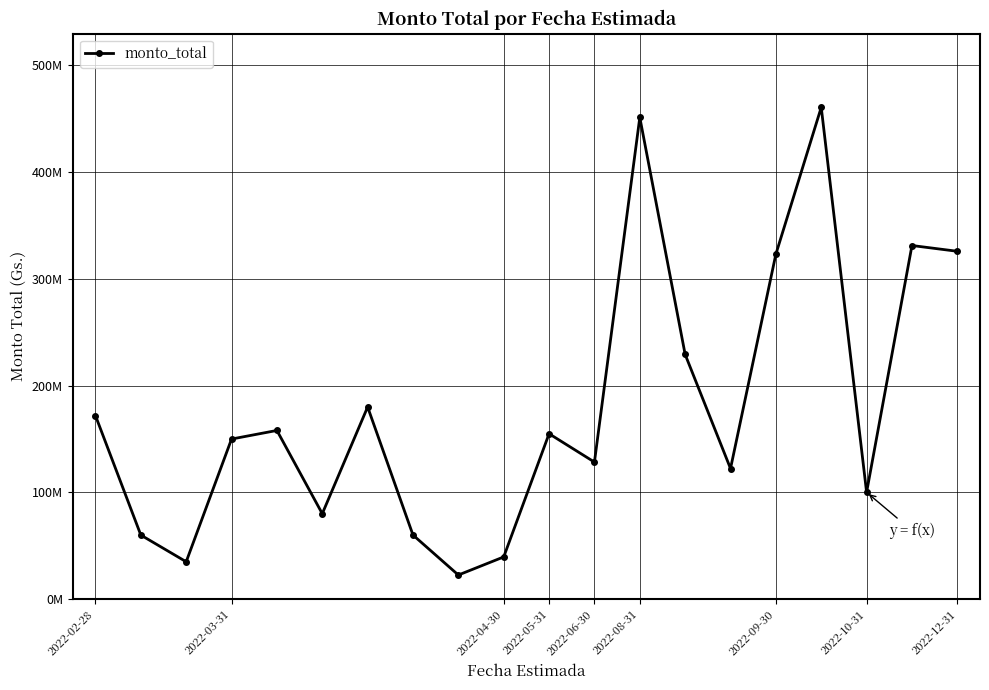

How many interior local peaks (higher than both neighbors) does the data have?

6